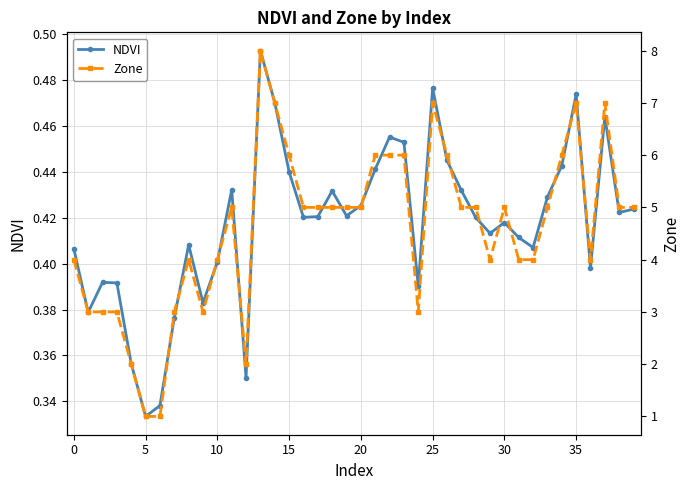

Where is NDVI nearest to the value 0?

5